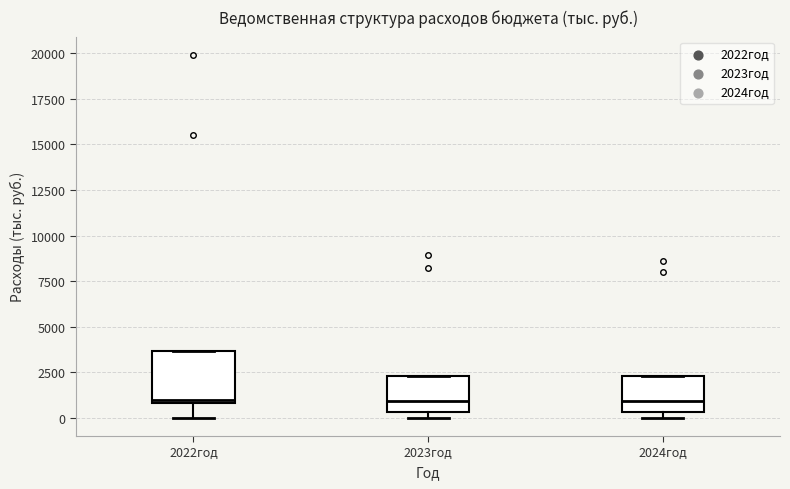

Reading left to right, transcribe this box plot: for each box, give where its median line is, the range the box spans, and where its two whiskers end, as read against the y-axis. The values are not printed on the chart, so give them approximately, as read against the axis.

2022год: median 1000 (just above the box's lower edge), box 1000 to 3500, whiskers 0 to 3500
2023год: median 1000, box 500 to 2500, whiskers 0 to 2500
2024год: median 1000, box 500 to 2500, whiskers 0 to 2500